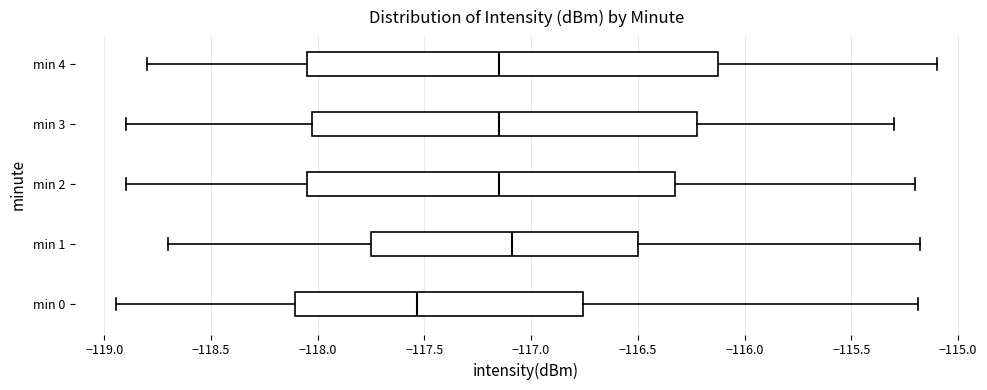

Comparing the boxes themselves (not the whiskers), which one is the widest?

min 4